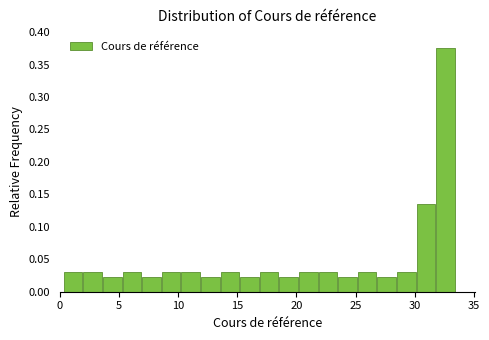

Around what value on the x-axis is the tallest bar? Give the approximate position of its centre, as read against the axis.

32.5